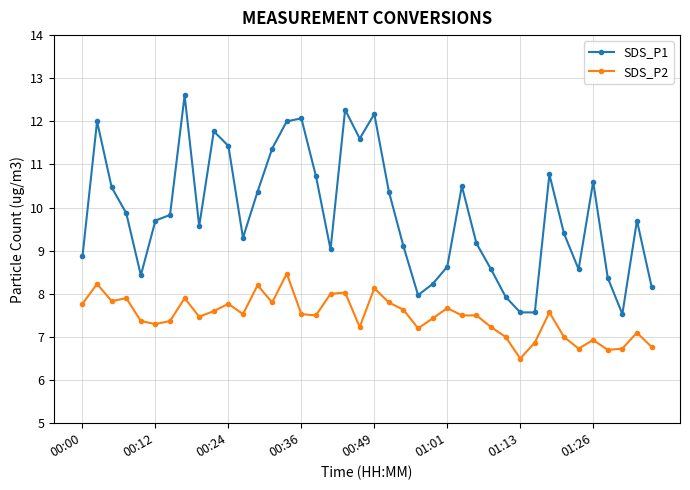

How many series are shown in this chart?

2